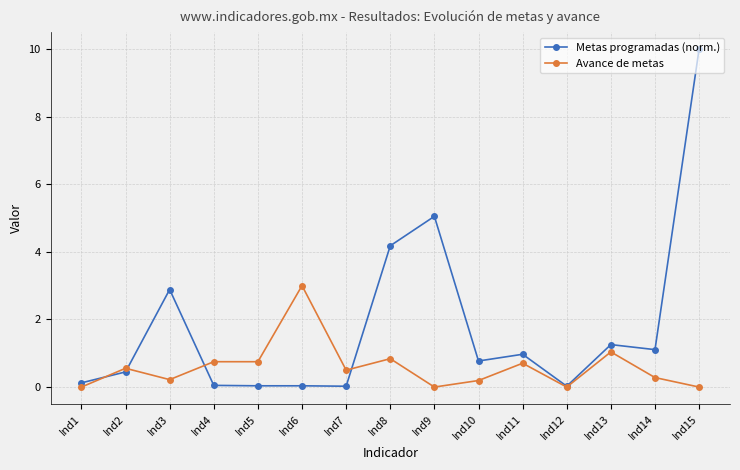

Is this an area chart (filled region under the line)?

No